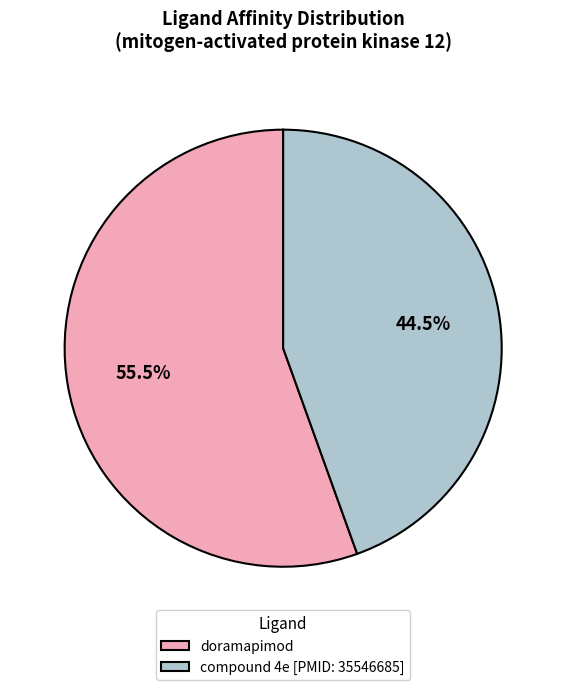

Is the sum of doramapimod and compound 4e [PMID: 35546685] greater than half?

Yes